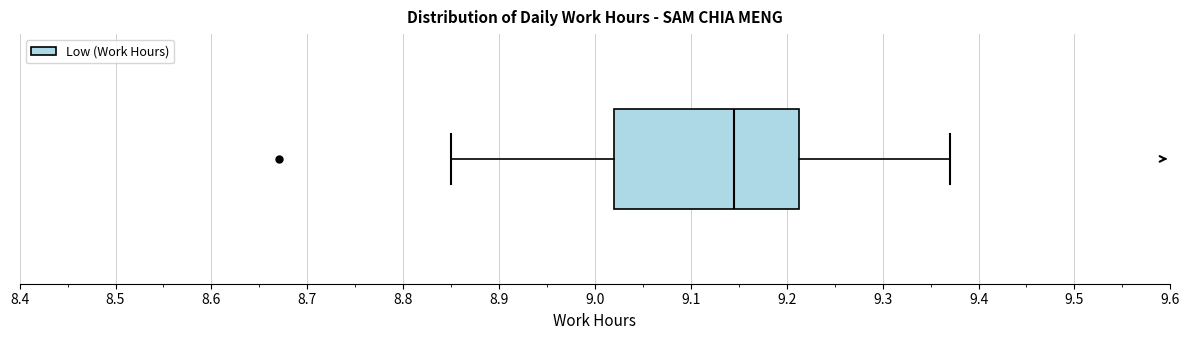

Transcribe this box plot: give where the median line is, the range the box spans, and where the two whiskers end, as read against the x-axis. The values are not printed on the chart, so give them approximately, as read against the axis.

median 9.15, box 9.02 to 9.21, whiskers 8.85 to 9.37